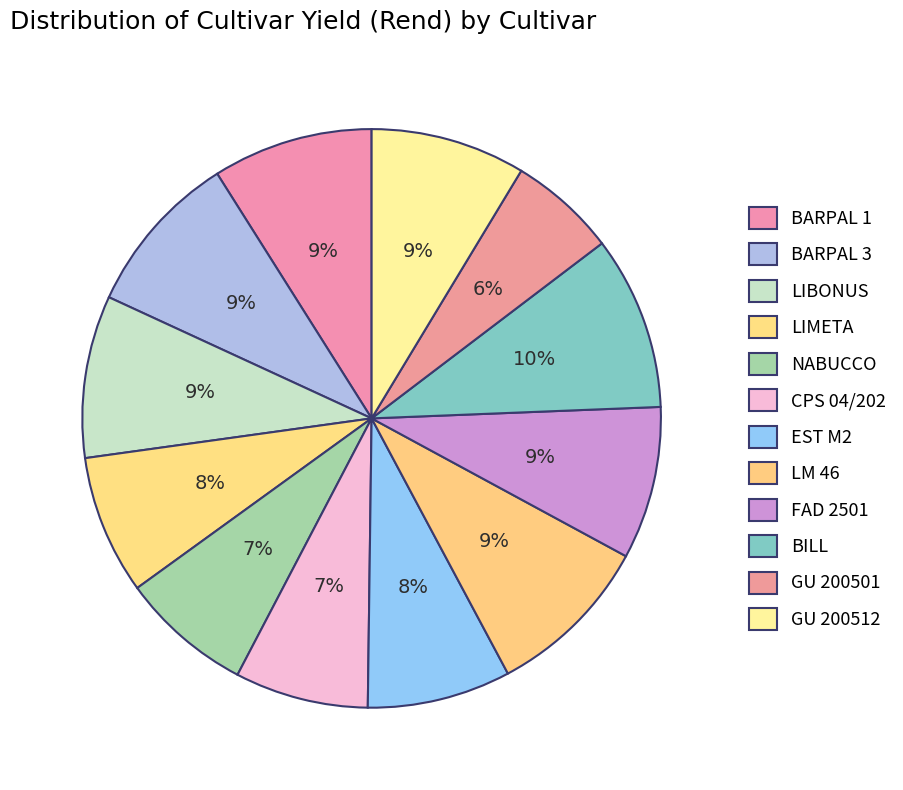

Is LM 46 the majority of the pie?

No